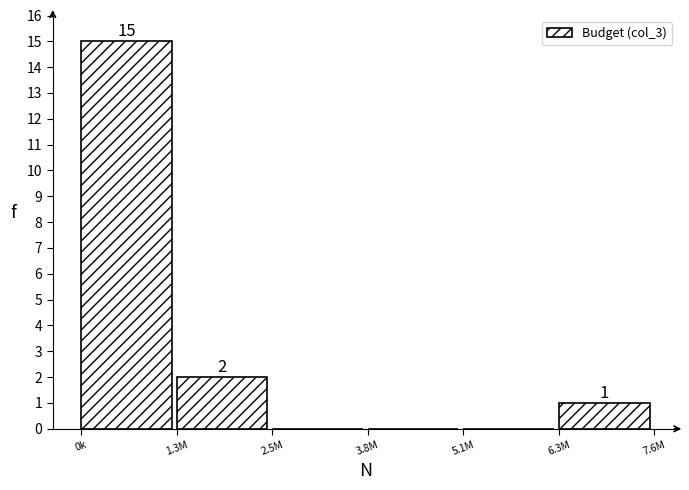

Is it true that the value at 1.3M is 2?

True